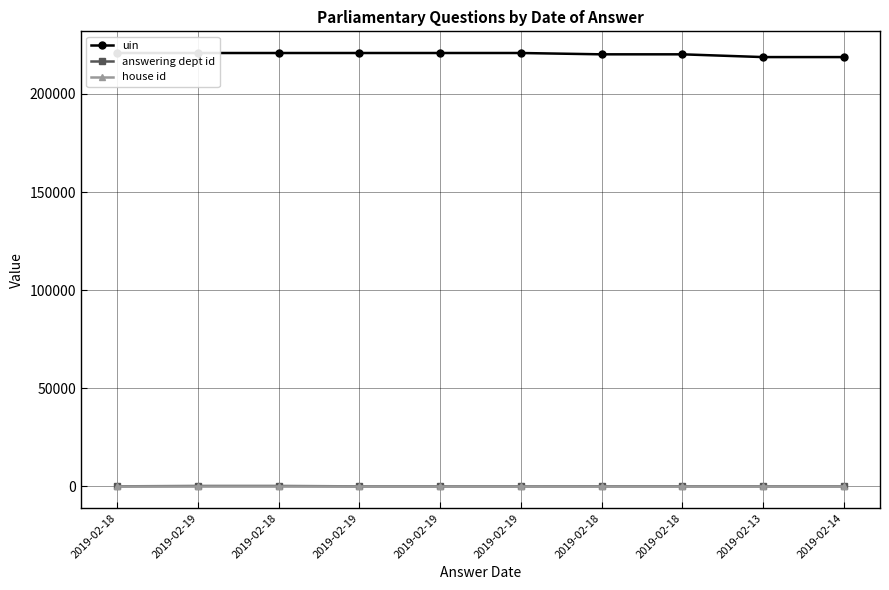

What is the approximate value of answering dept id at 2019-02-18?

201